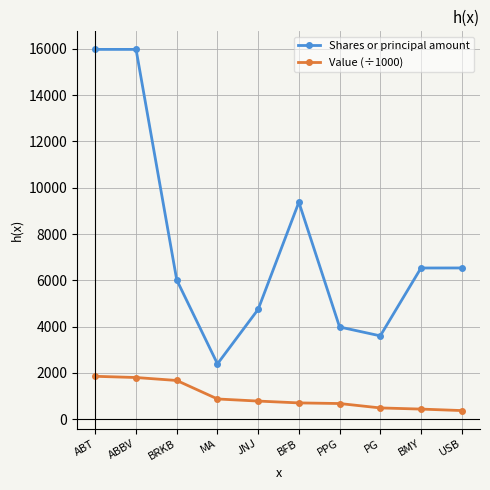

True or false: Shares or principal amount has a value of 6534 at USB.

True